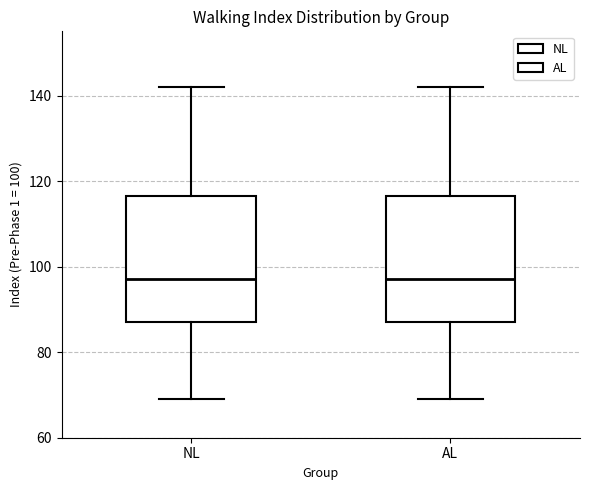

Reading left to right, transcribe this box plot: for each box, give where its median line is, the range the box spans, and where its two whiskers end, as read against the y-axis. The values are not printed on the chart, so give them approximately, as read against the axis.

NL: median 98, box 88 to 116, whiskers 70 to 142
AL: median 98, box 88 to 116, whiskers 70 to 142